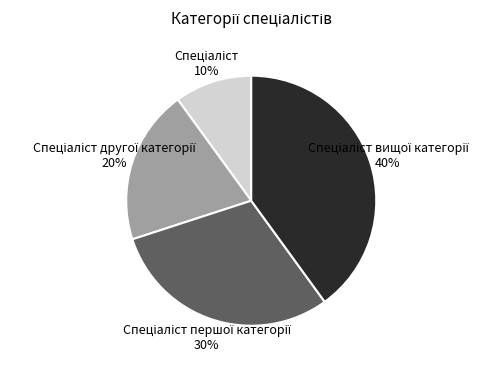

To the nearest percent, what is the difference between the largest and smallest slice percentages?

30%